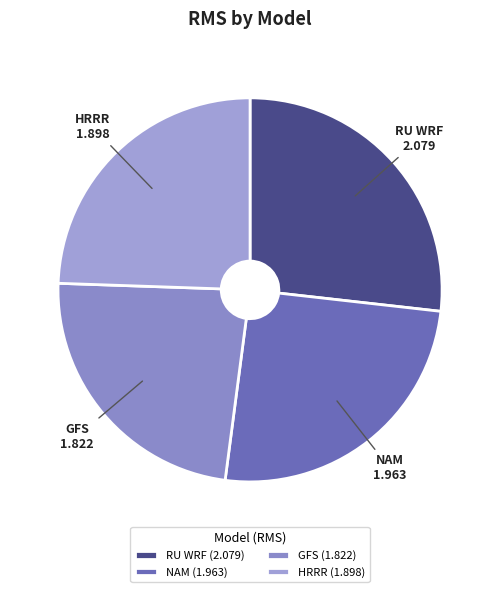

What is the ratio of the value at GFS to the value at NAM?

0.9